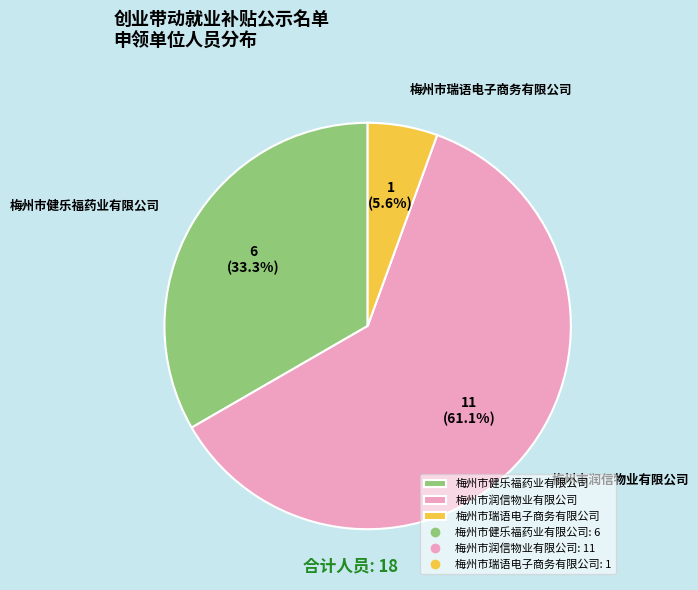

Does 梅州市瑞语电子商务有限公司 account for over 50% of the chart?

No